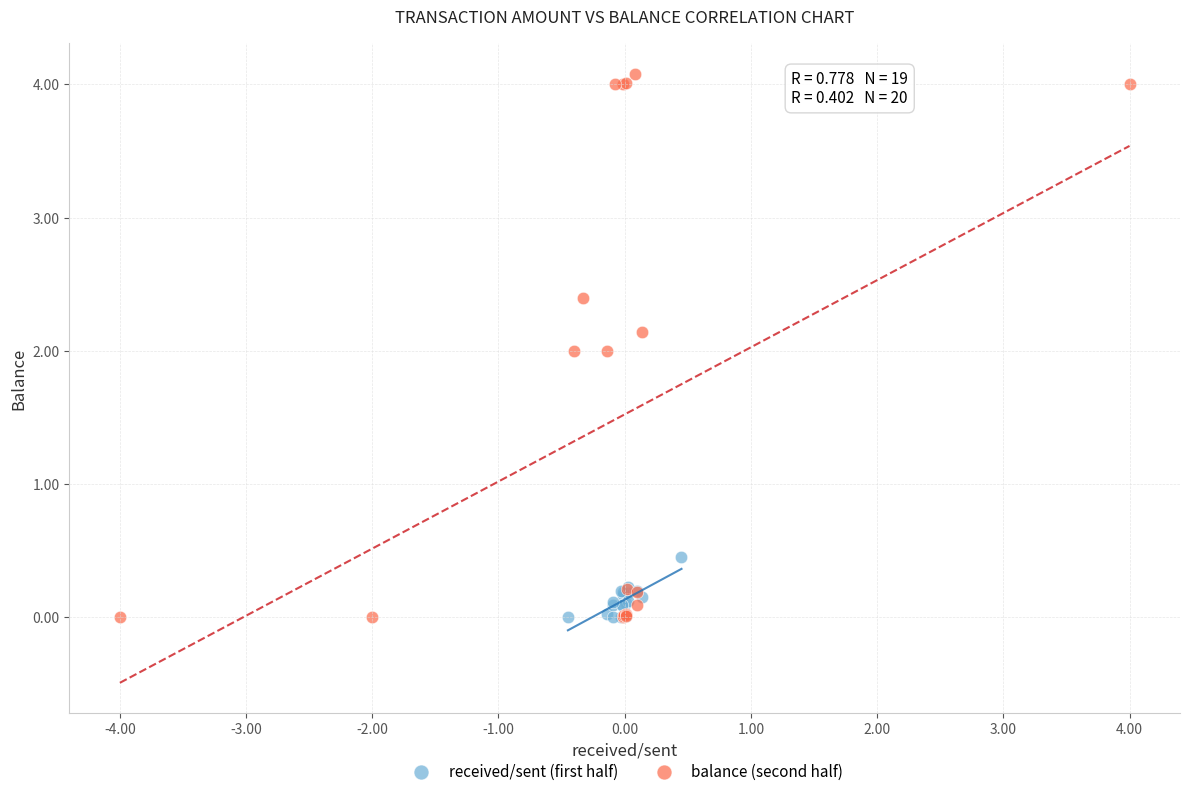

Which series contains the highest Y value?

balance (second half)